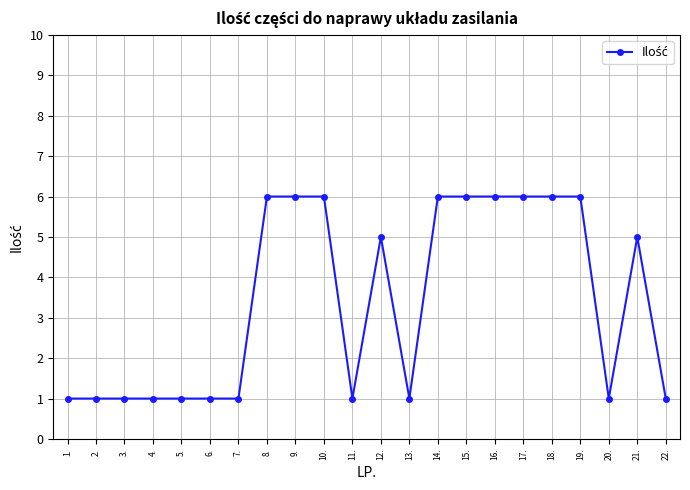

True or false: the data shows 1 at 11..

True